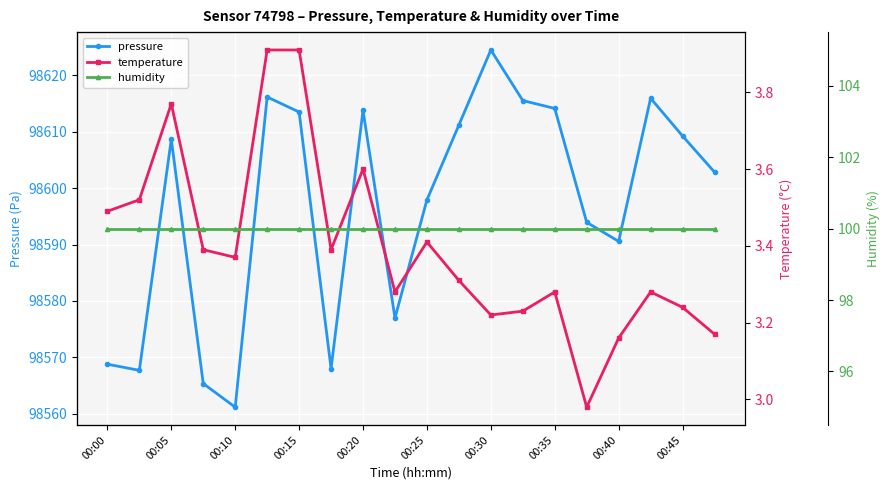

At which label does pressure reach its peak?

00:30